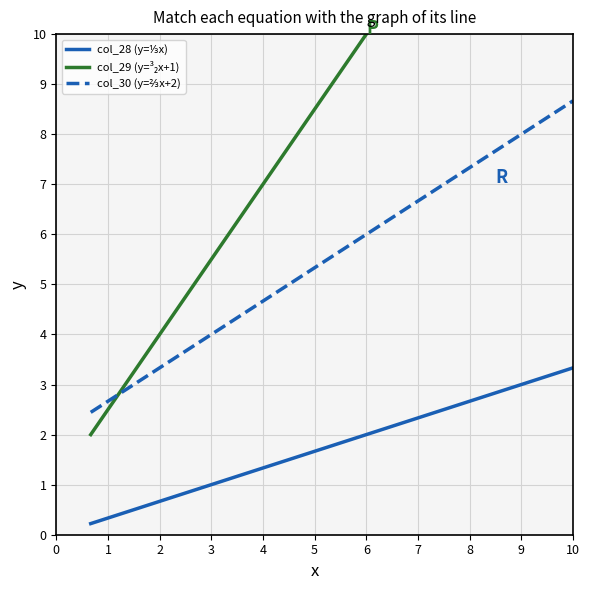

Which series ends up on top after the final intersection of col_30 (y=⅔x+2) and col_29 (y=³₂x+1)?

col_29 (y=³₂x+1)